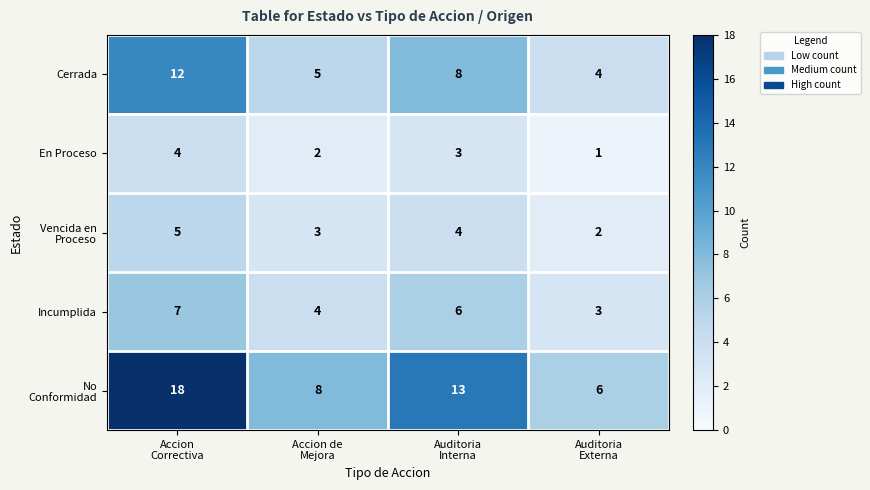

What is the highest value of the En Proceso series?

4